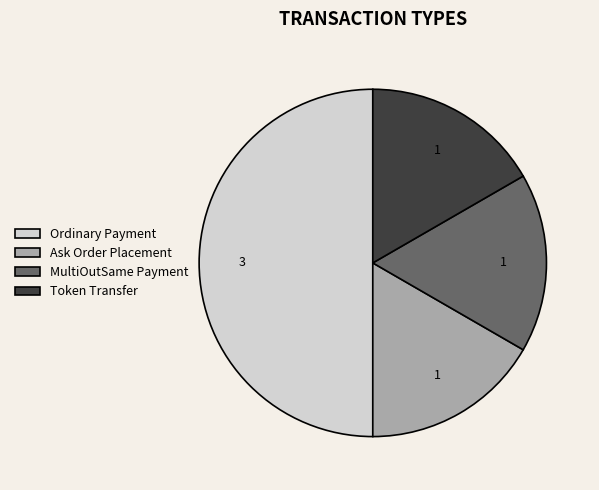

Is Ask Order Placement the majority of the pie?

No